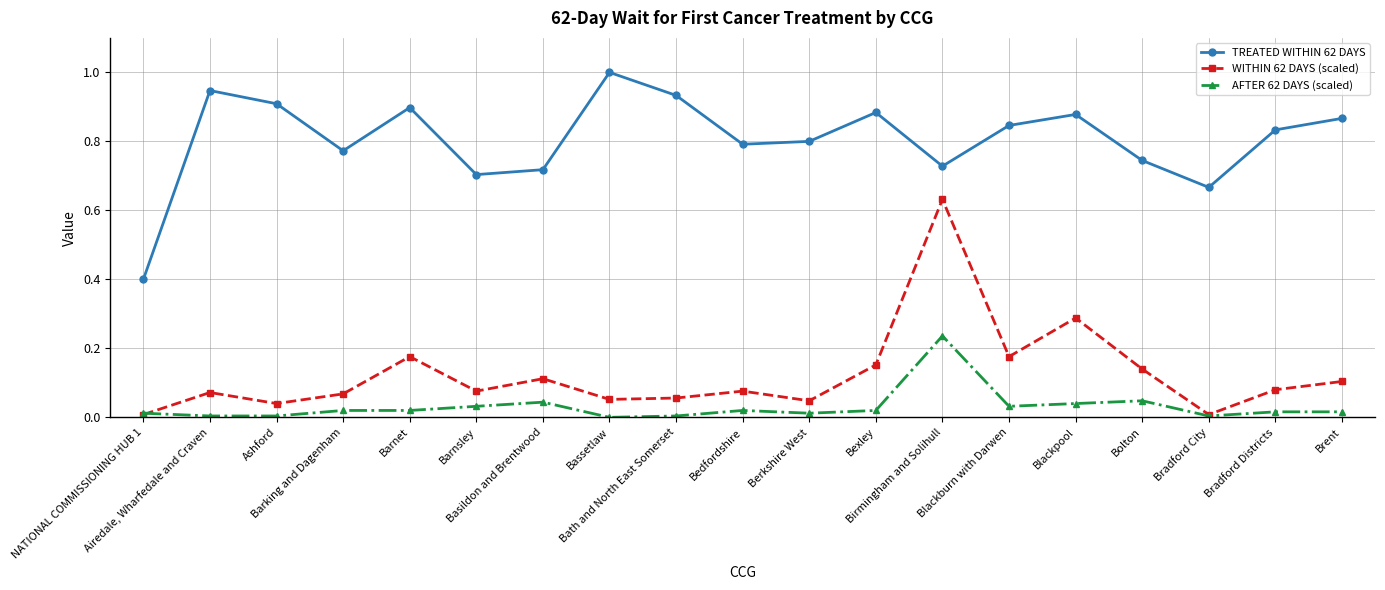

Which series has the largest total across all categories?

TREATED WITHIN 62 DAYS